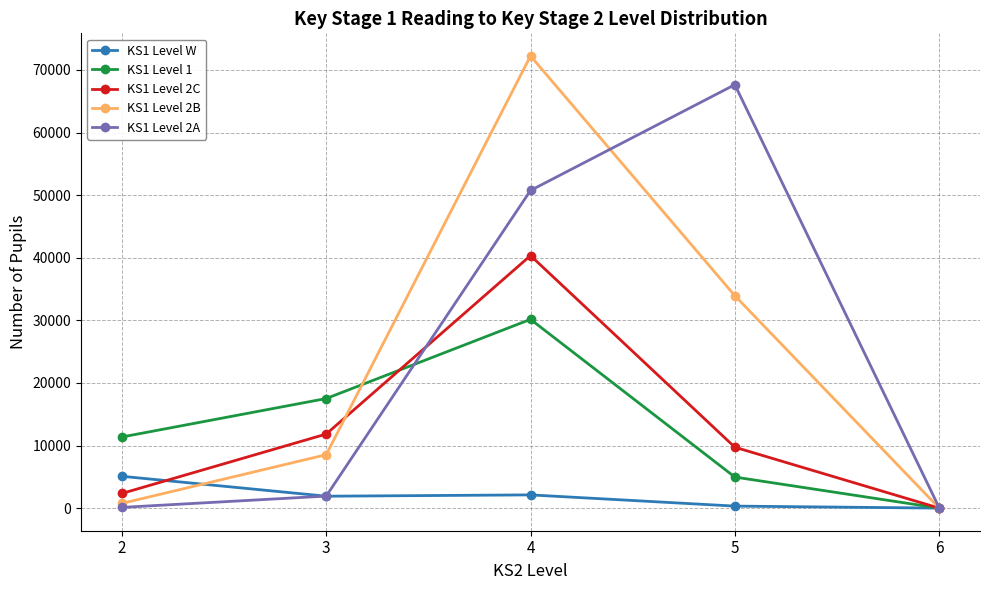

What is the difference between the highest and lowest values at 6?

75